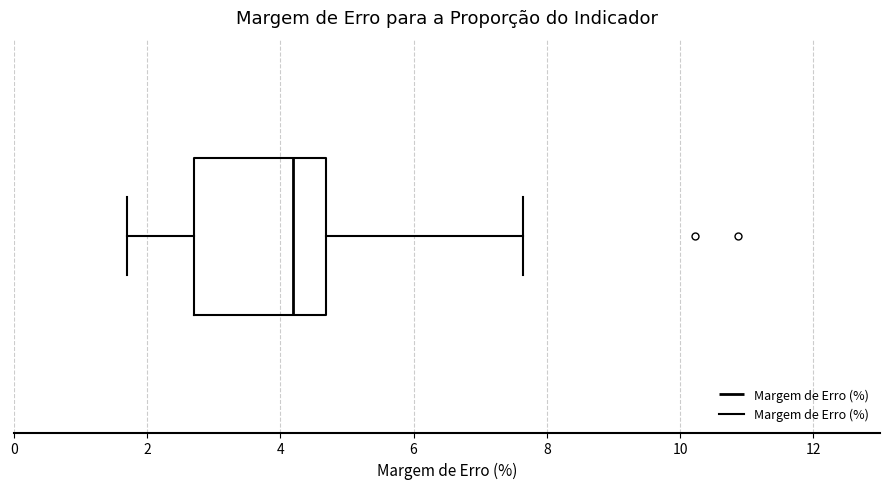

Where is the right edge of the box on the x-axis? The values are not printed on the chart, so give them approximately, as read against the axis.

4.6